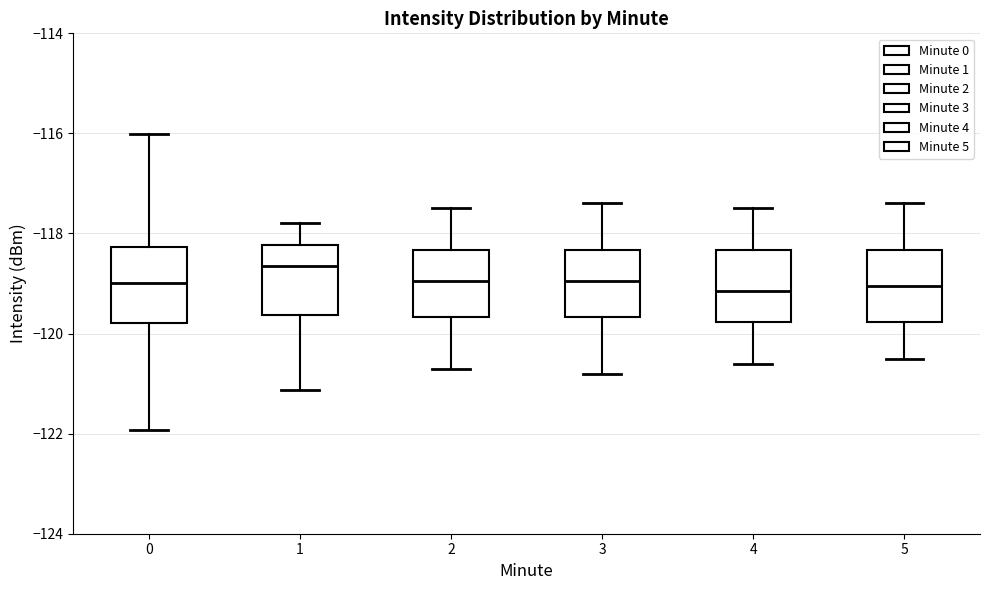

Where does the median line of the box at x = 4 sit on the y-axis? The values are not printed on the chart, so give them approximately, as read against the axis.

-119.2